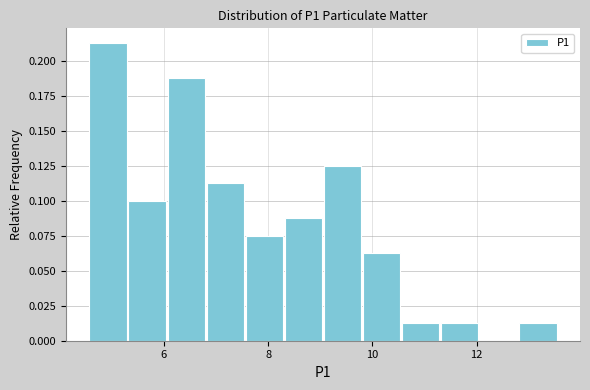

Around what value on the x-axis is the tallest bar? Give the approximate position of its centre, as read against the axis.

5.0